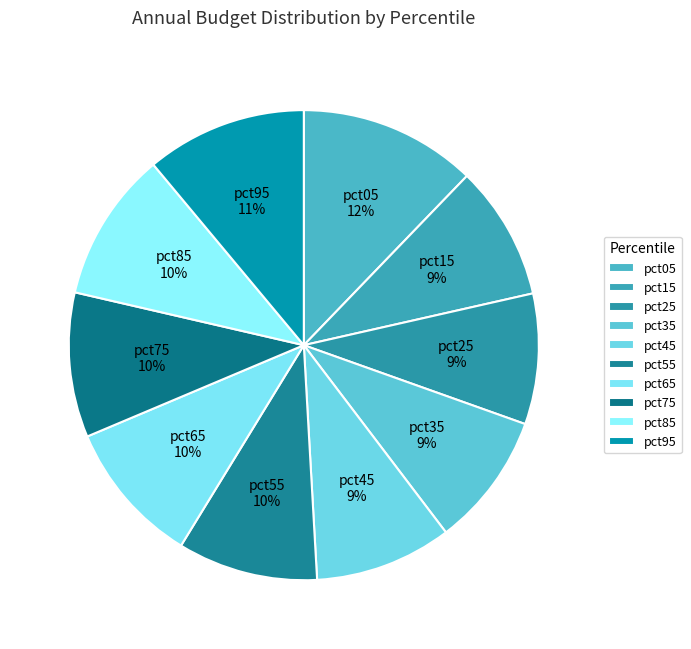

To the nearest percent, what percentage of the pie is pct45?

9%